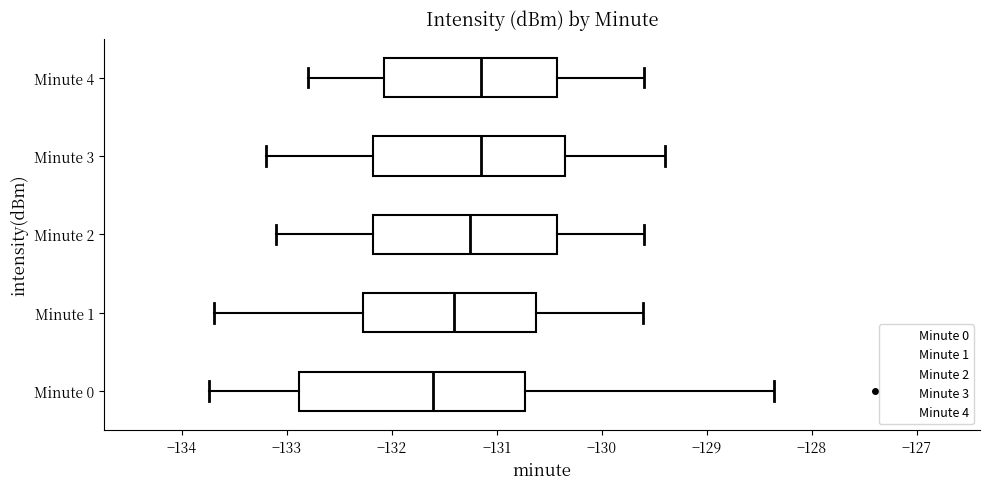

Which box is the widest, from its left edge to its right edge?

Minute 0